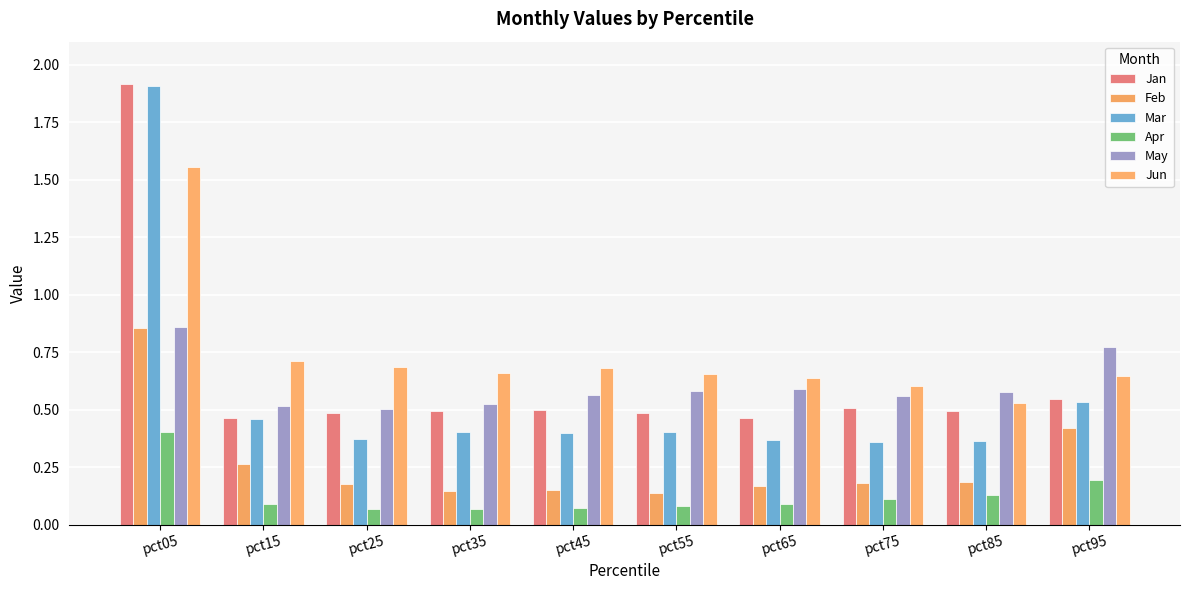

Reading left to right, list all the values displayed in this chart.

Jan: 1.9	0.5	0.5	0.5	0.5	0.5	0.5	0.5	0.5	0.5
Feb: 0.9	0.3	0.2	0.1	0.1	0.1	0.2	0.2	0.2	0.4
Mar: 1.9	0.5	0.4	0.4	0.4	0.4	0.4	0.4	0.4	0.5
Apr: 0.4	0.1	0.1	0.1	0.1	0.1	0.1	0.1	0.1	0.2
May: 0.9	0.5	0.5	0.5	0.6	0.6	0.6	0.6	0.6	0.8
Jun: 1.6	0.7	0.7	0.7	0.7	0.7	0.6	0.6	0.5	0.6